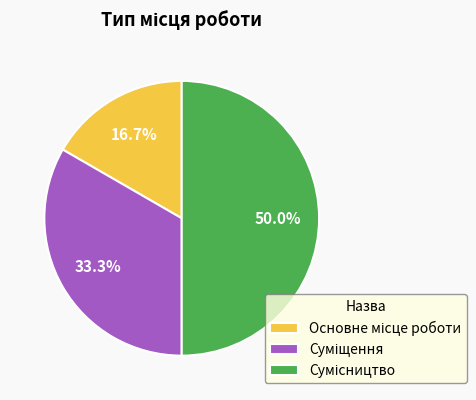

What percentage is the Основне місце роботи slice, to the nearest percent?

17%